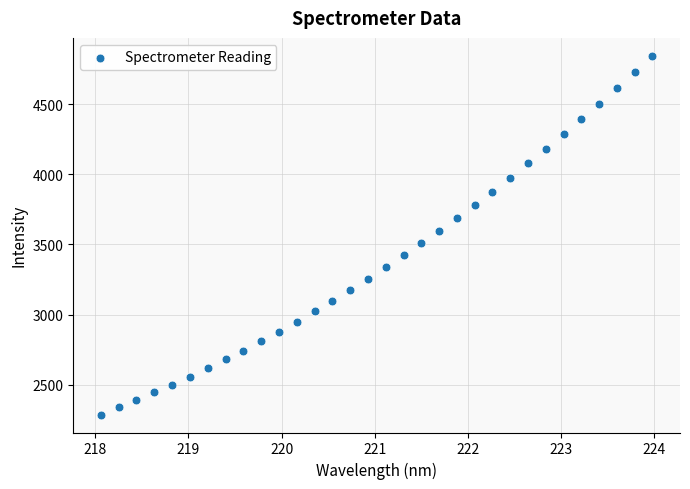

What is the range of X values (max minus min)?

5.9